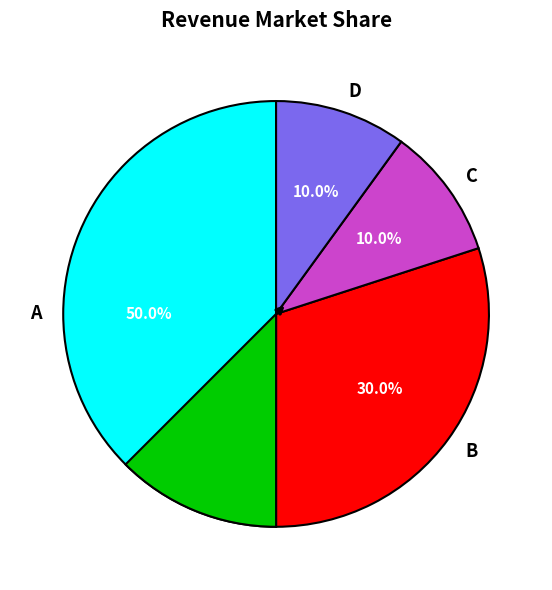

Does any single category account for the majority?

No